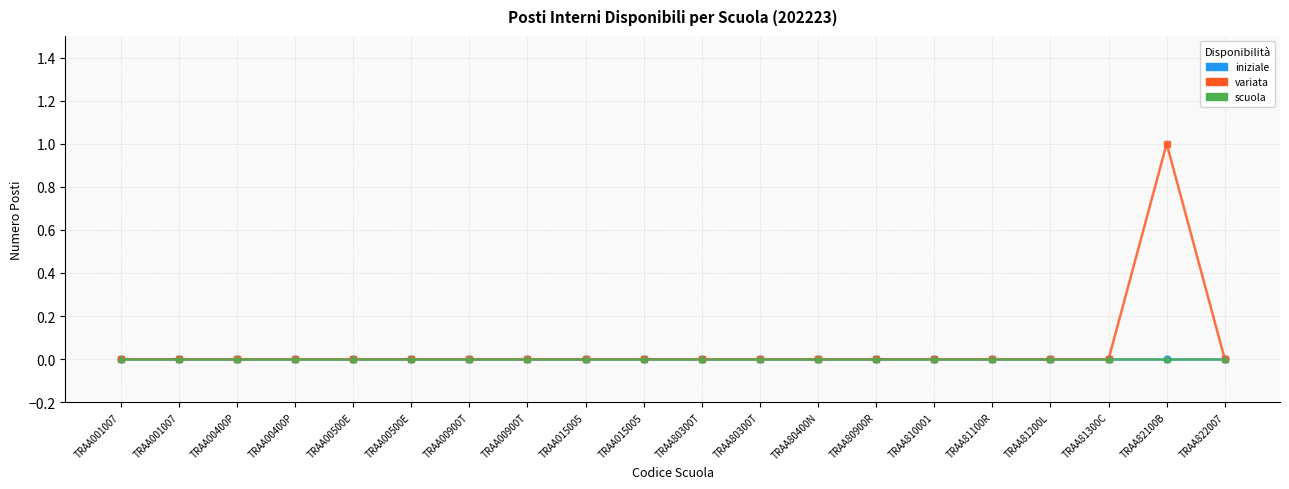

Does the chart have visible grid lines?

Yes